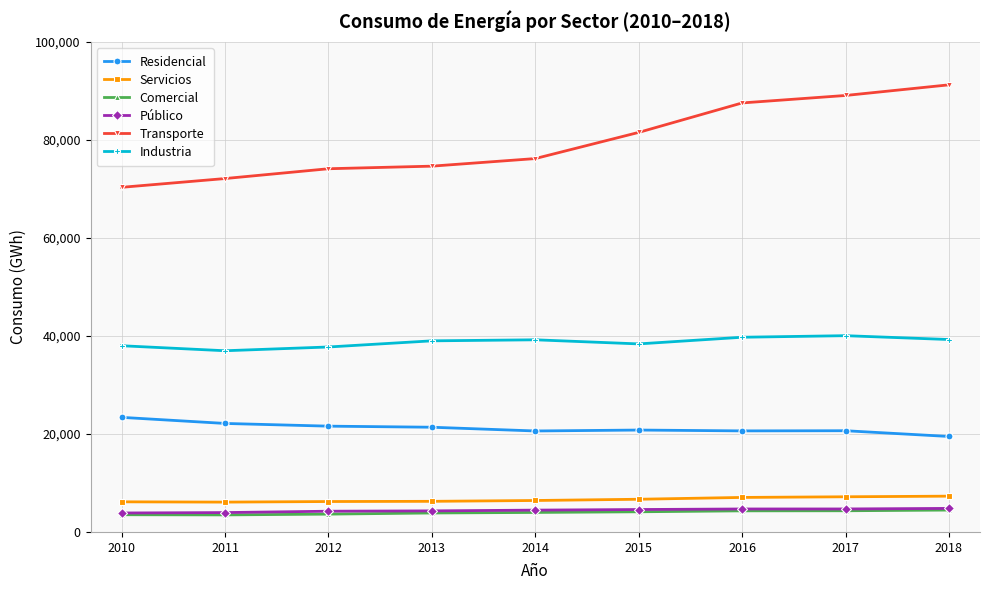

Does the chart have visible grid lines?

Yes